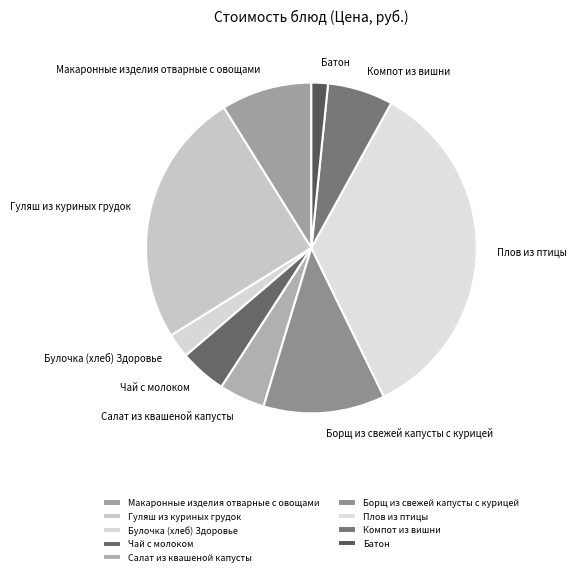

Does any single category account for the majority?

No